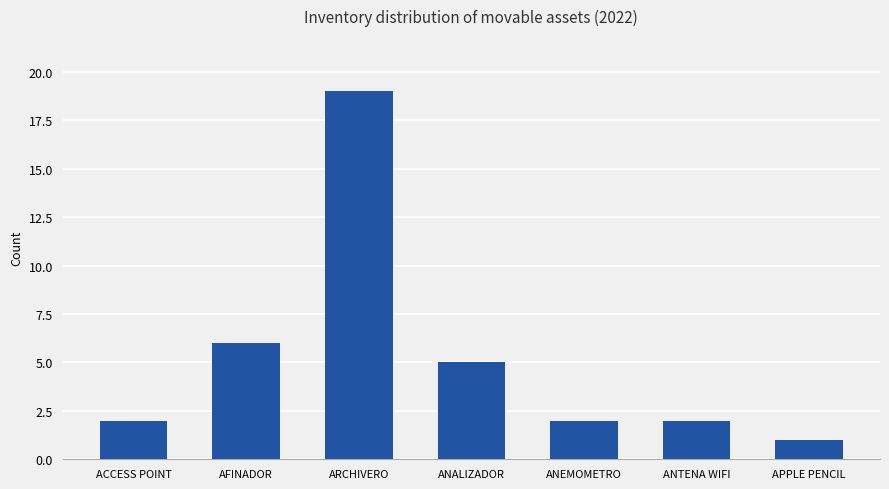

The value at ACCESS POINT is 2. True or false?

True